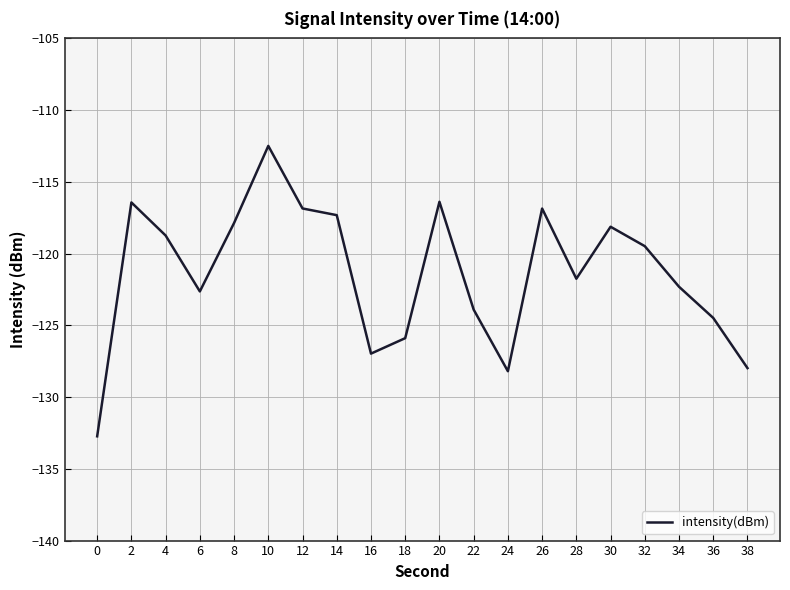

Between 28 and 20, which is larger?

20